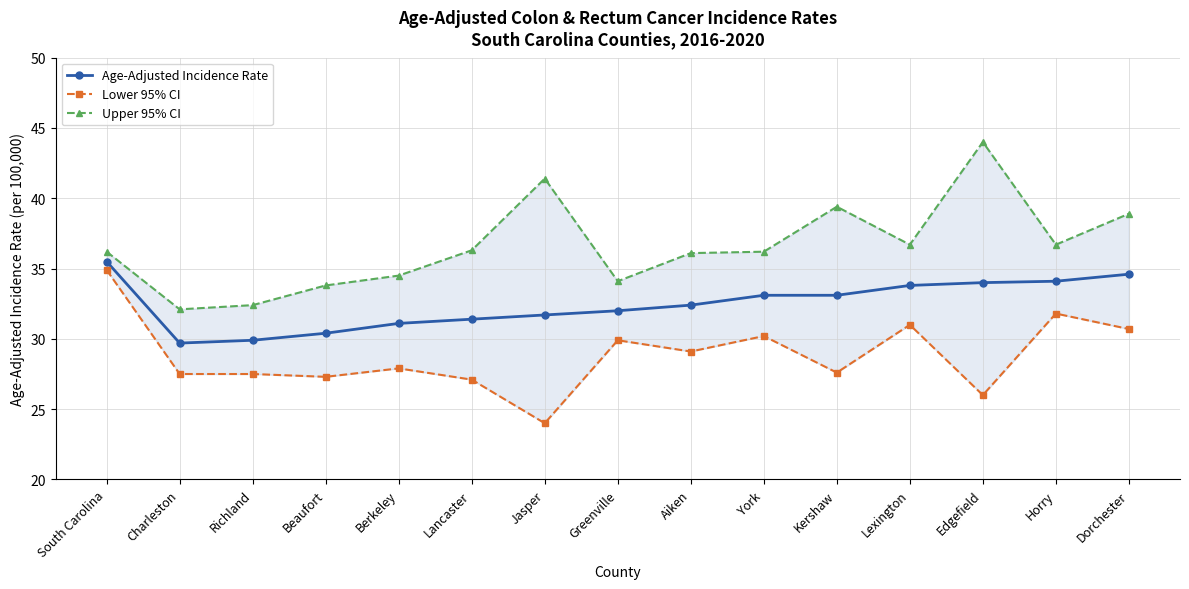

What value does the Upper 95% CI series have at Richland?

32.4